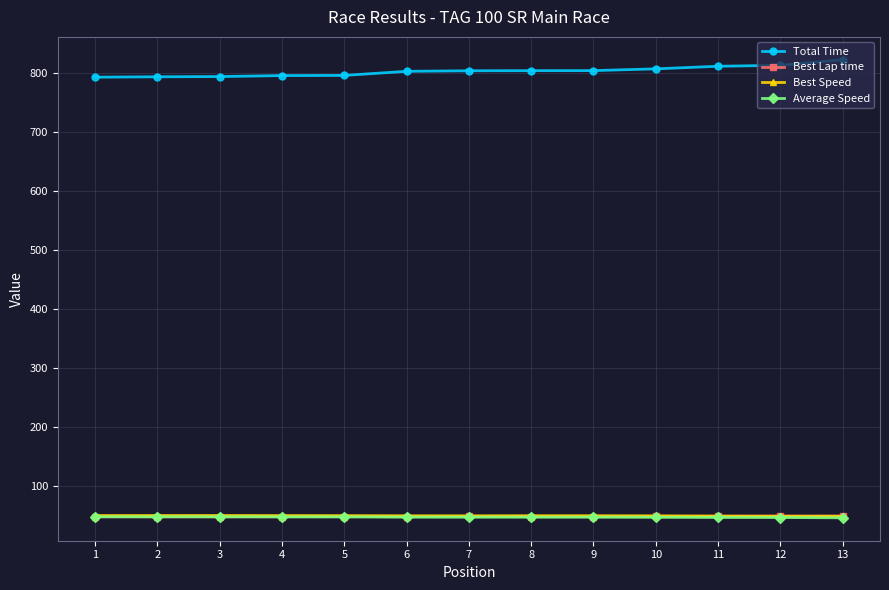

True or false: Best Lap time has more than 0 points higher than both neighbors.

True